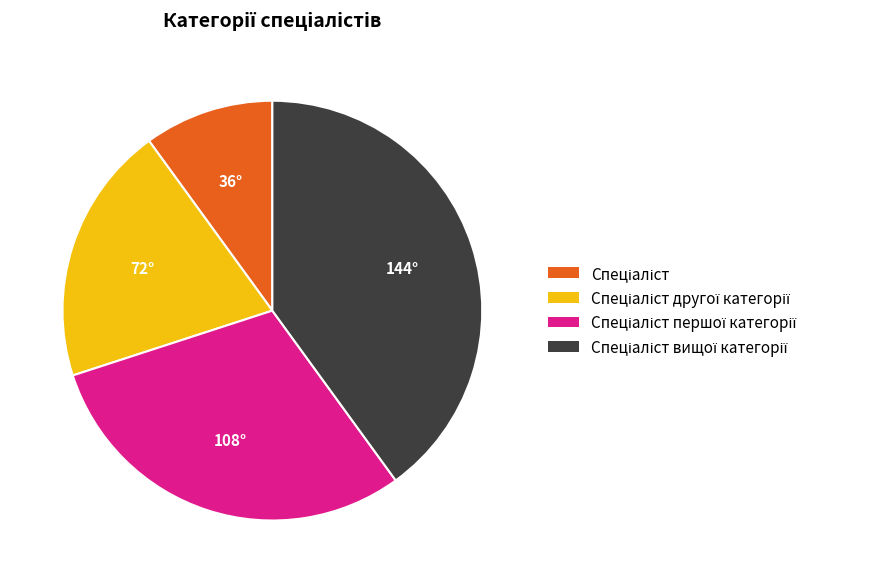

Is there any slice that represents more than half of the pie?

No